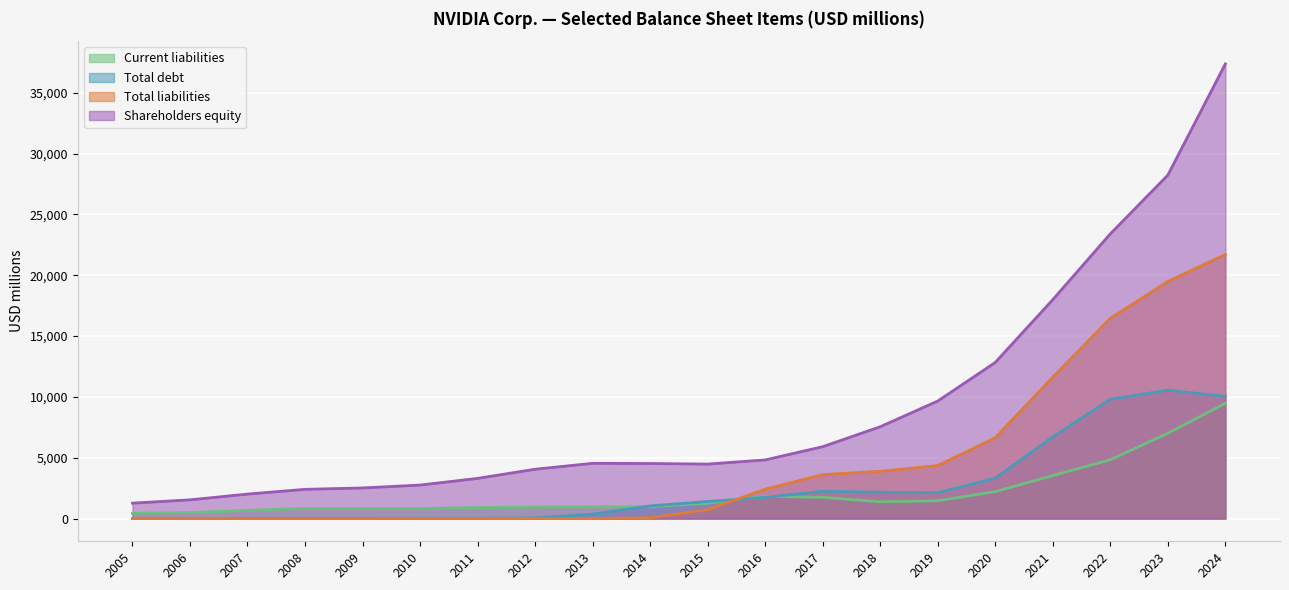

How many interior local peaks does the Shareholders equity series have?

1